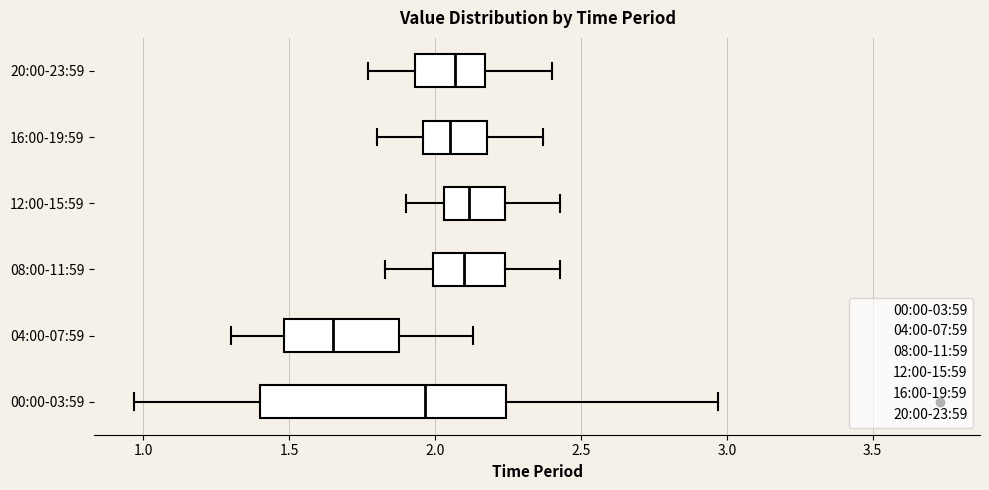

Which box's median line is the furthest to the left?

04:00-07:59